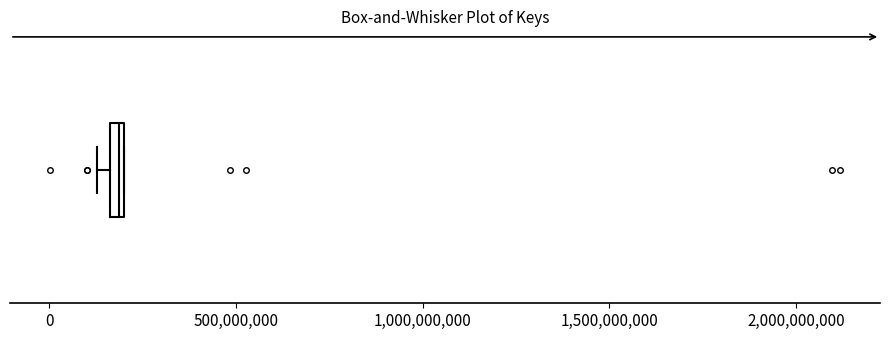

Where is the right edge of the box on the x-axis? The values are not printed on the chart, so give them approximately, as read against the axis.

200000000